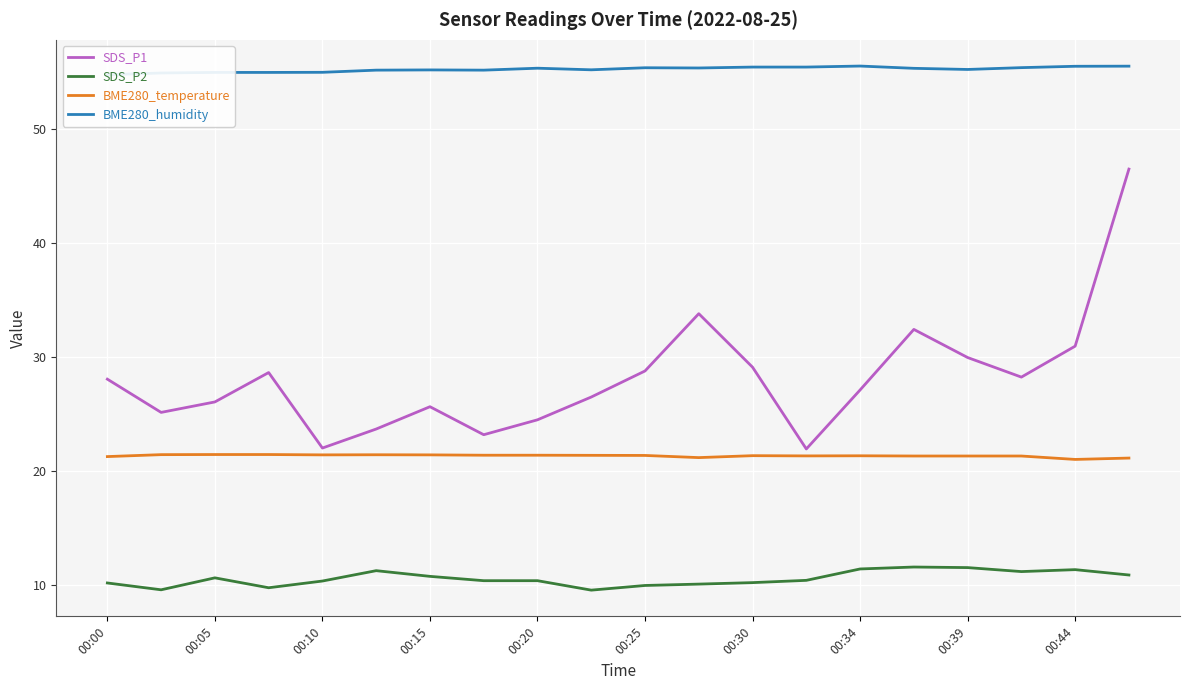

List the series in order of their overall mean, lowest first.

SDS_P2, BME280_temperature, SDS_P1, BME280_humidity